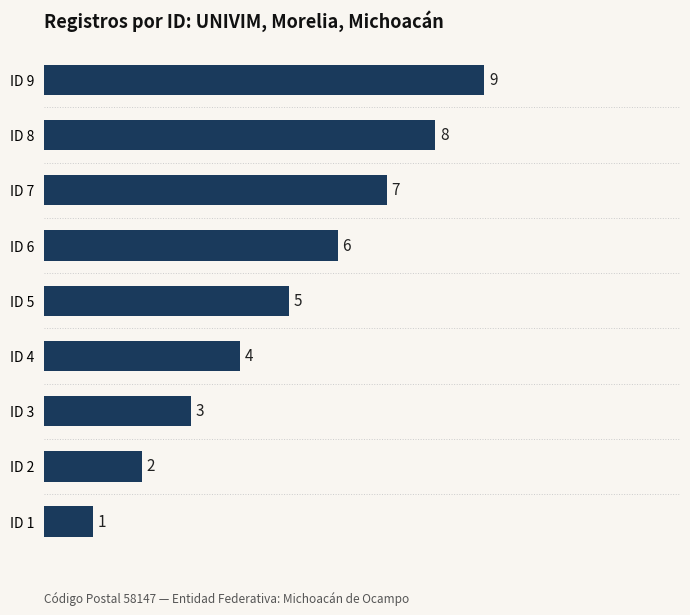

How many data points does each series have?

9